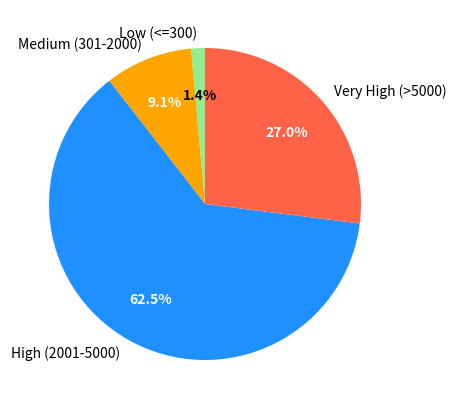

Which category has the smallest portion of the pie?

Low (<=300)